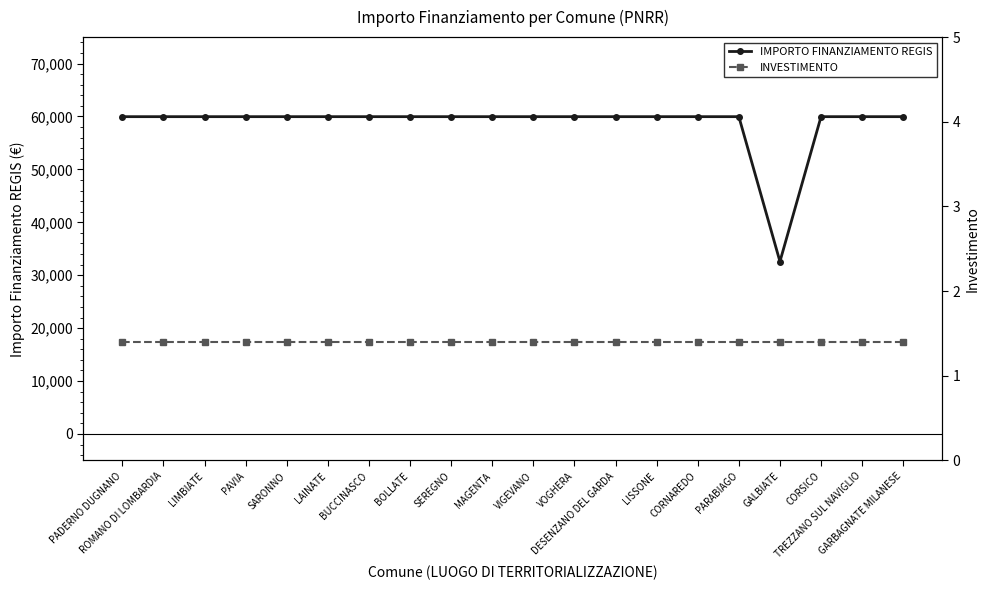

What is the value of the INVESTIMENTO point at the 19th from the left?

1.4